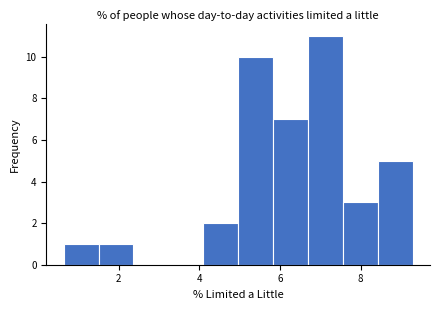

Which range on the x-axis has the tallest bar?

6.6 to 7.6